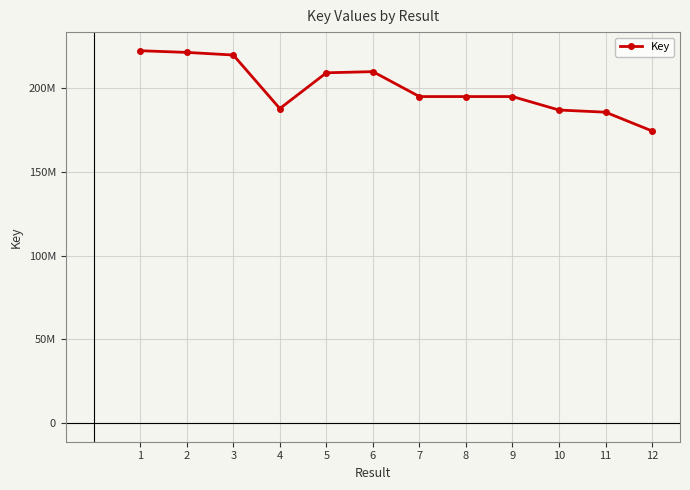

What is the value of the 9th point from the left?

195106345